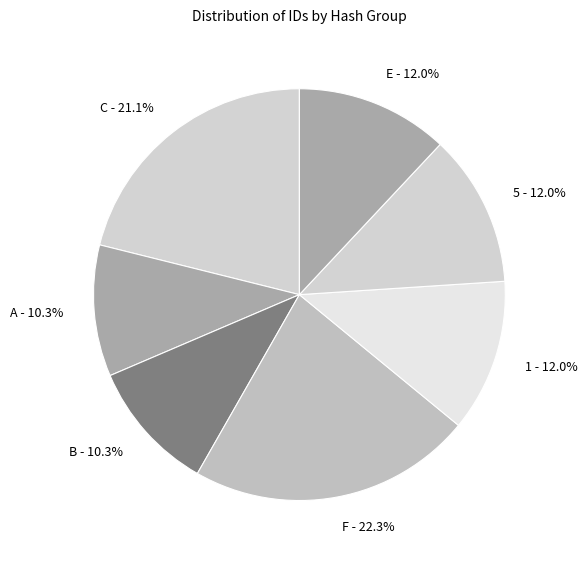

Does any single category account for the majority?

No